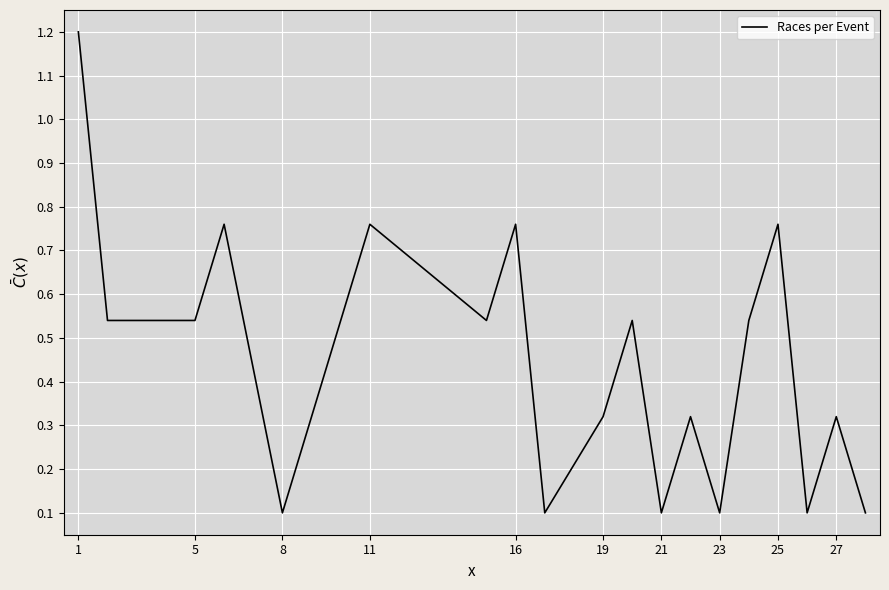

What is the maximum value shown in the chart?

1.2